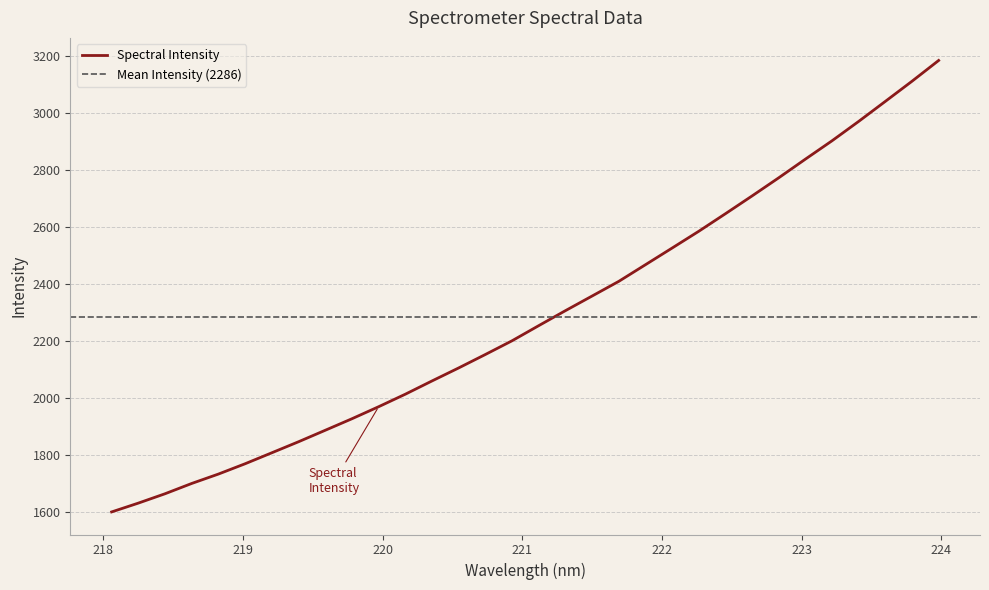

Which has a higher value, 220.9264 or 218.0596?

220.9264